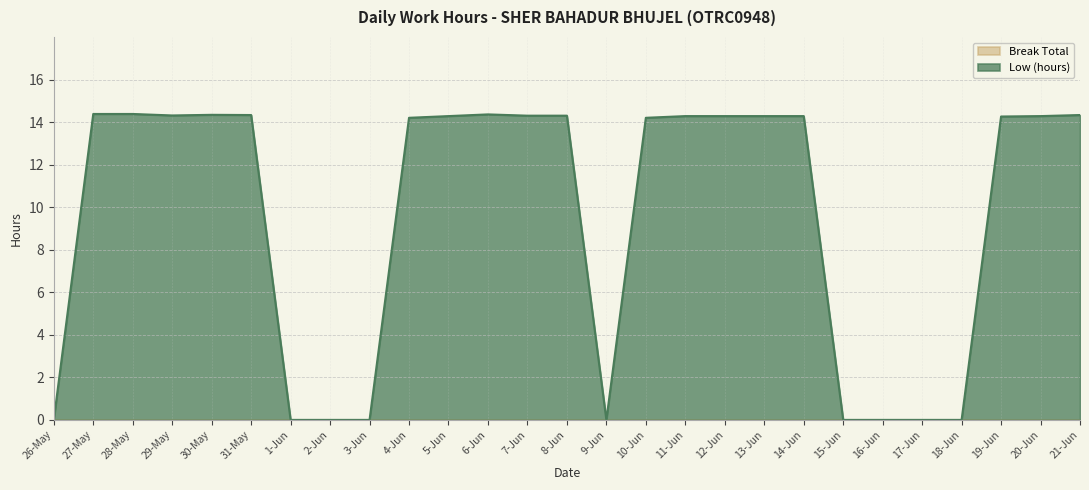

Where is the first local maximum?

30-May